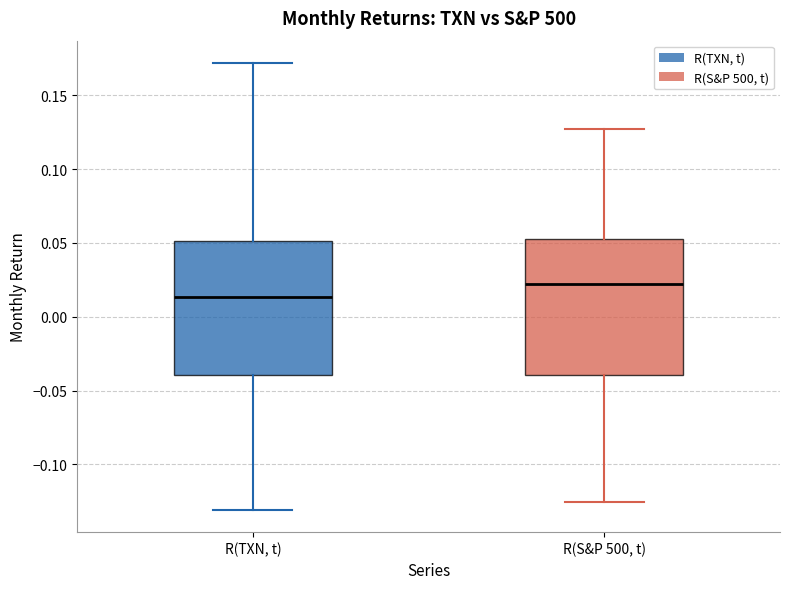

Where does the median line of the box for R(S&P 500, t) sit on the y-axis? The values are not printed on the chart, so give them approximately, as read against the axis.

0.020